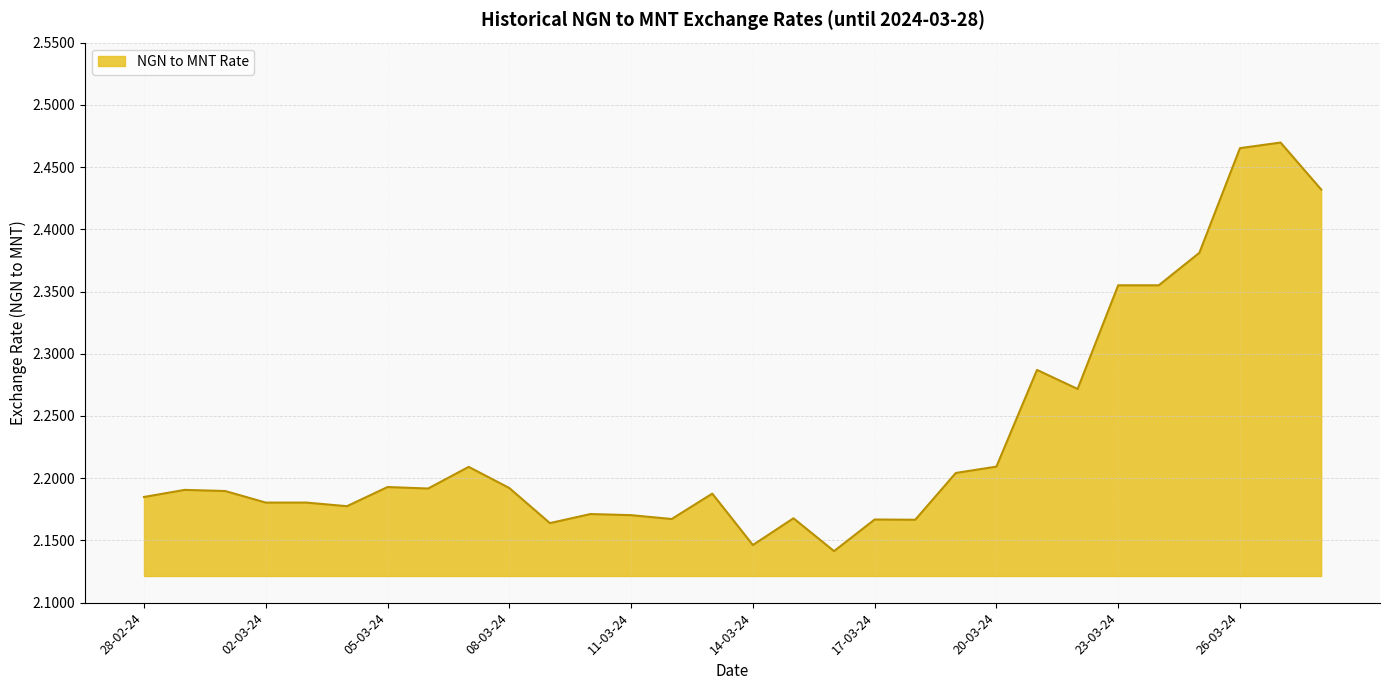

What is the difference between the second highest and second lowest values?

0.3